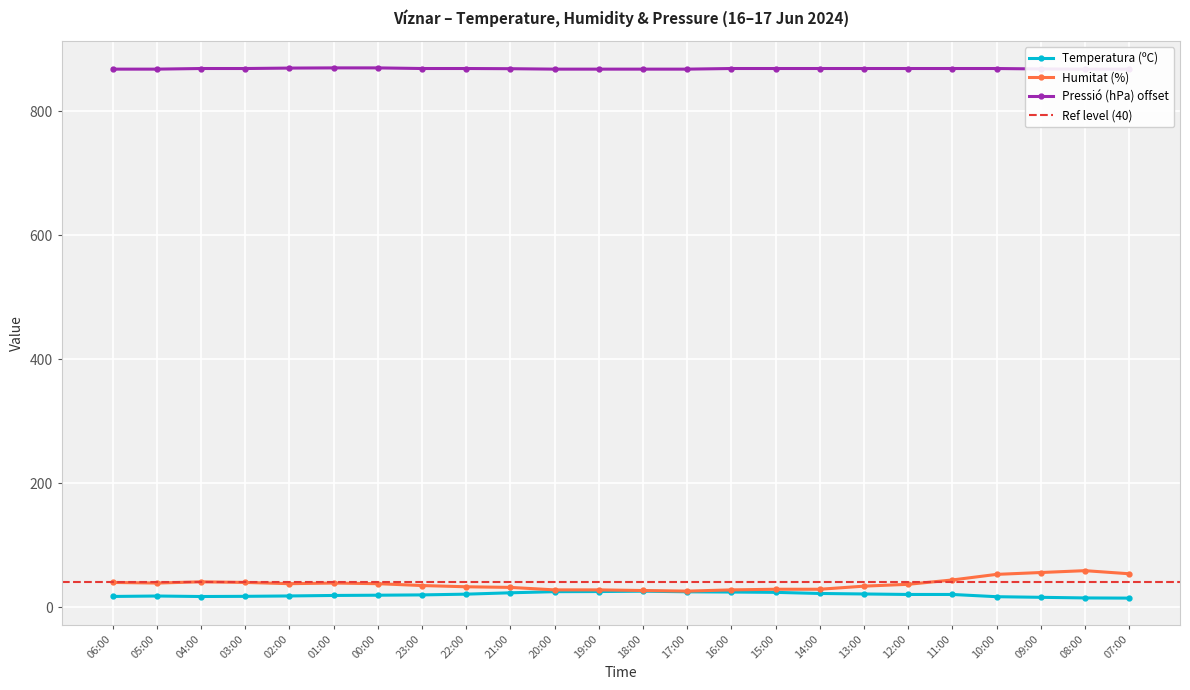

Is the value of Pressió (hPa) offset at 05:00 greater than the value of Humitat (%) at 13:00?

Yes